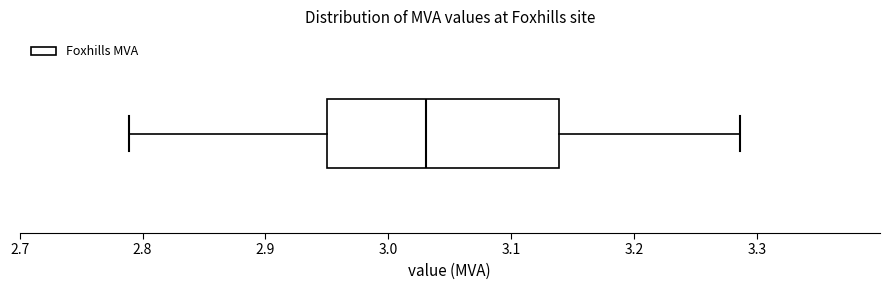

Transcribe this box plot: give where the median line is, the range the box spans, and where the two whiskers end, as read against the x-axis. The values are not printed on the chart, so give them approximately, as read against the axis.

median 3.03, box 2.95 to 3.14, whiskers 2.79 to 3.29